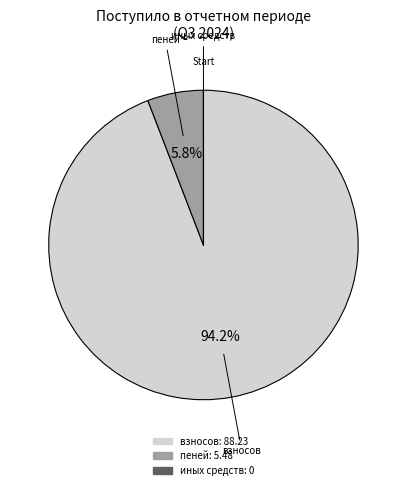

What percentage is the взносов slice, to the nearest percent?

94%